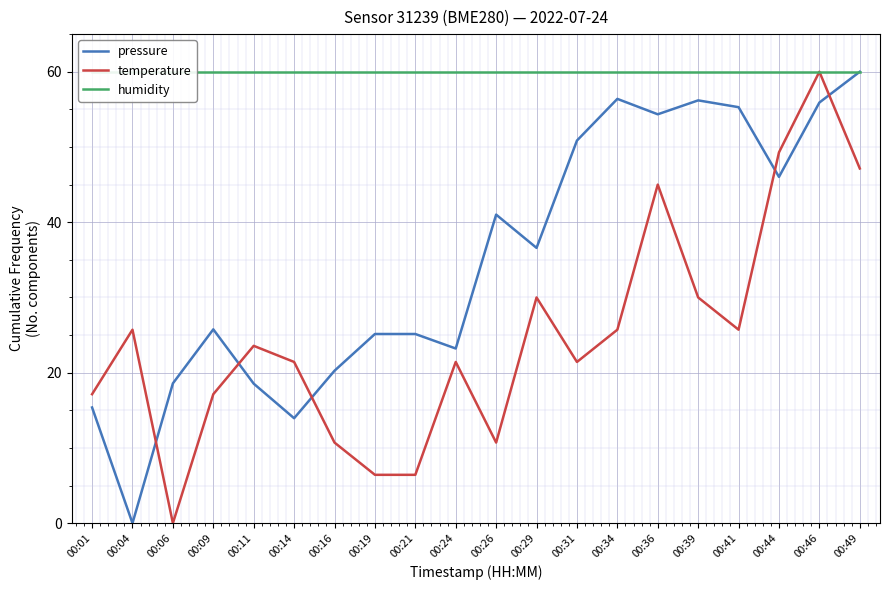

True or false: pressure has a value of 25.1 at 00:19.

True